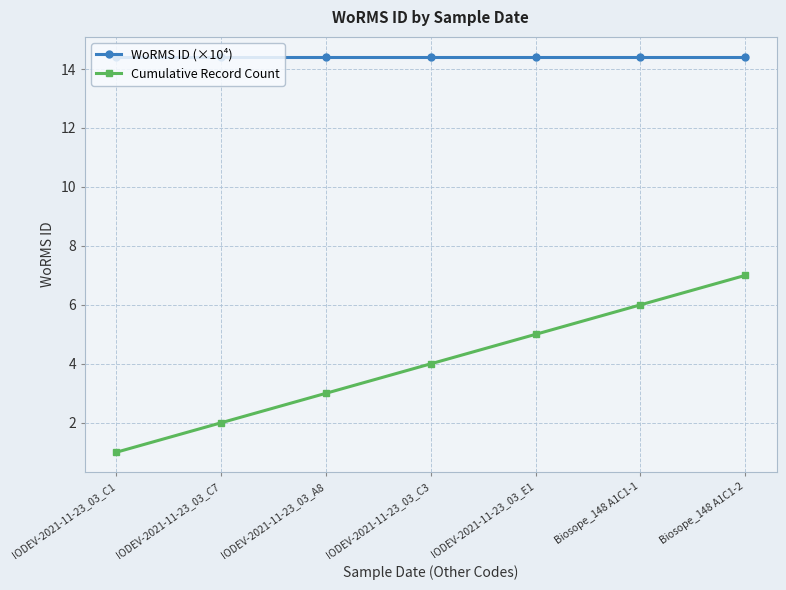

Reading left to right, list all the values displayed in this chart.

WoRMS ID (×10⁴): IODEV-2021-11-23_03_C1=14.4	IODEV-2021-11-23_03_C7=14.4	IODEV-2021-11-23_03_A8=14.4	IODEV-2021-11-23_03_C3=14.4	IODEV-2021-11-23_03_E1=14.4	Biosope_148 A1C1-1=14.4	Biosope_148 A1C1-2=14.4
Cumulative Record Count: IODEV-2021-11-23_03_C1=1.0	IODEV-2021-11-23_03_C7=2.0	IODEV-2021-11-23_03_A8=3.0	IODEV-2021-11-23_03_C3=4.0	IODEV-2021-11-23_03_E1=5.0	Biosope_148 A1C1-1=6.0	Biosope_148 A1C1-2=7.0